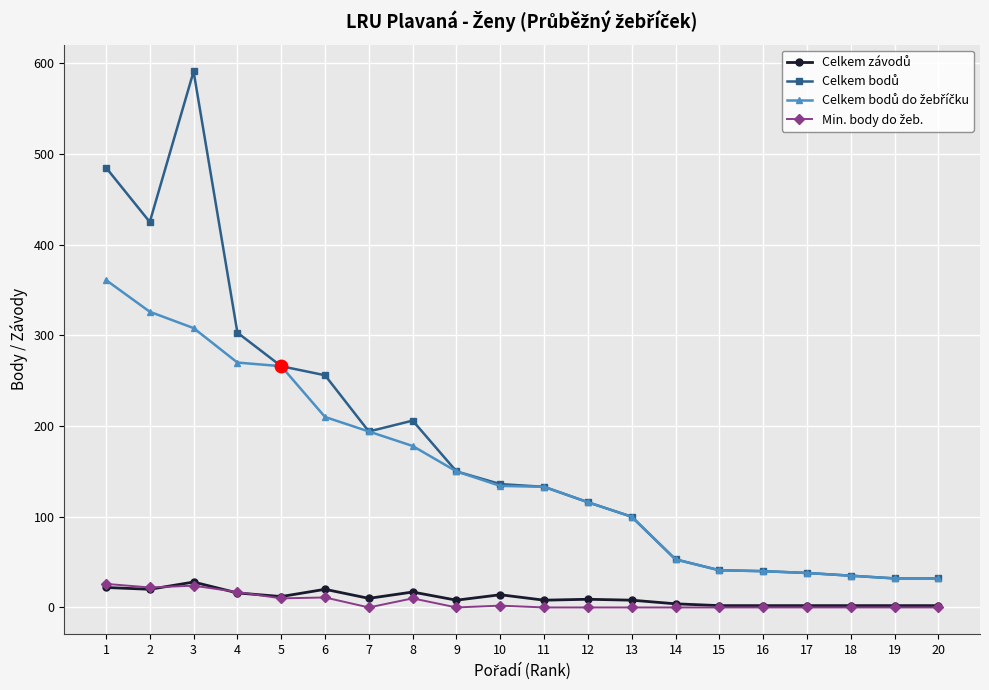

What is the greatest value displayed?

591